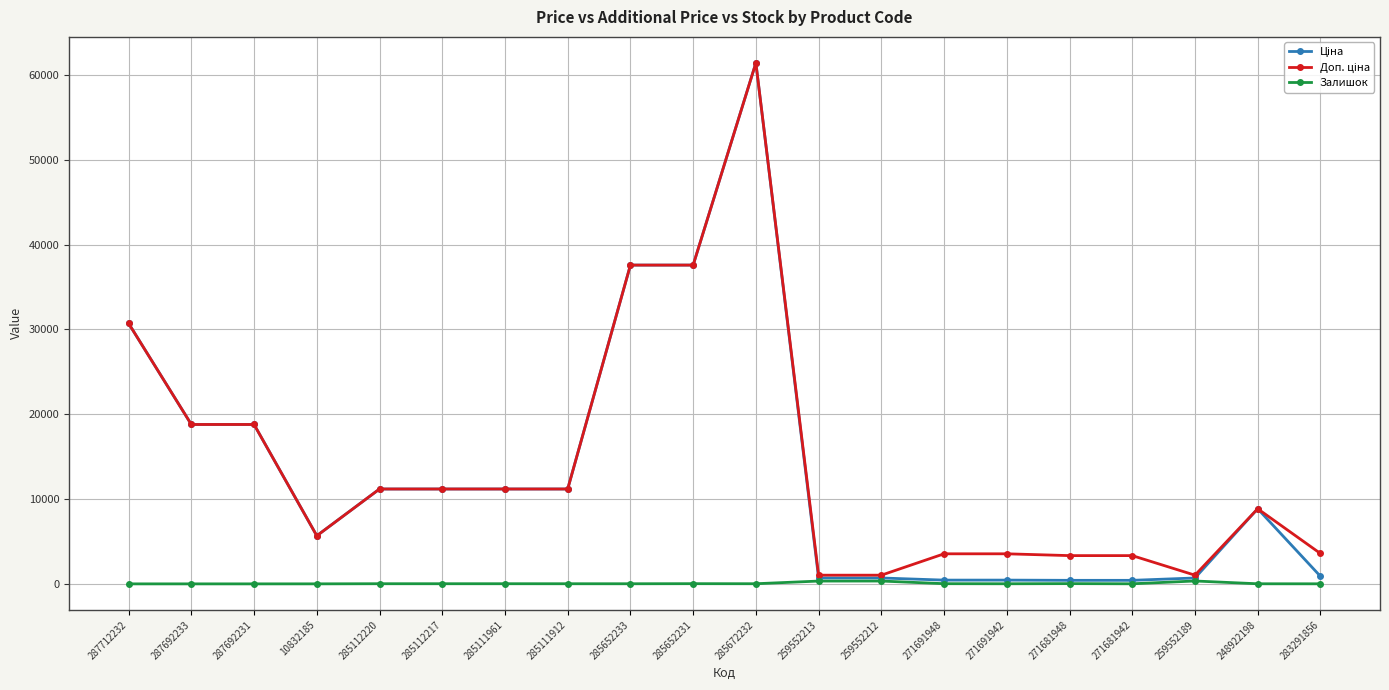

What is the value of the Залишок point at the 6th from the left?

17.0